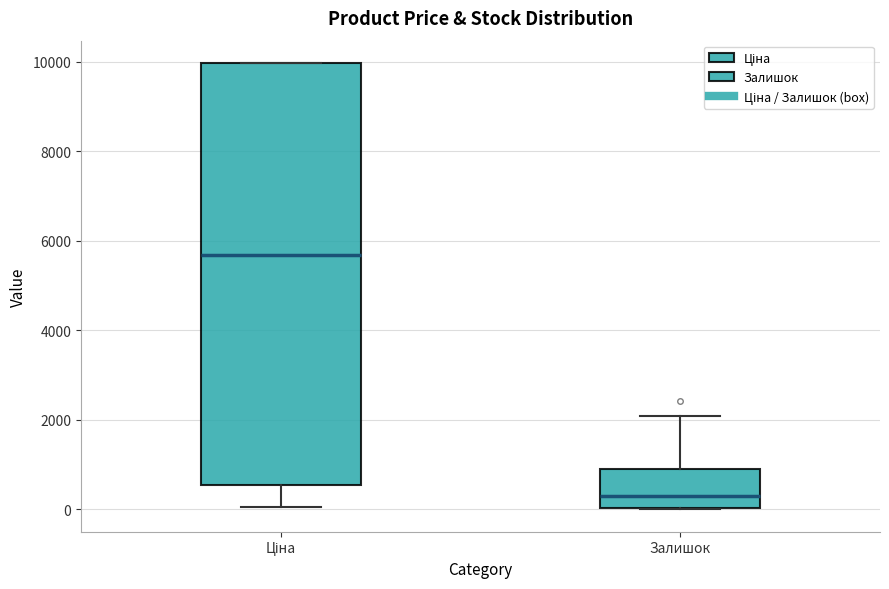

Reading left to right, transcribe this box plot: for each box, give where its median line is, the range the box spans, and where its two whiskers end, as read against the y-axis. The values are not printed on the chart, so give them approximately, as read against the axis.

Ціна: median 5600, box 600 to 10000, whiskers 0 to 10000
Залишок: median 200, box 0 to 1000, whiskers 0 to 2000